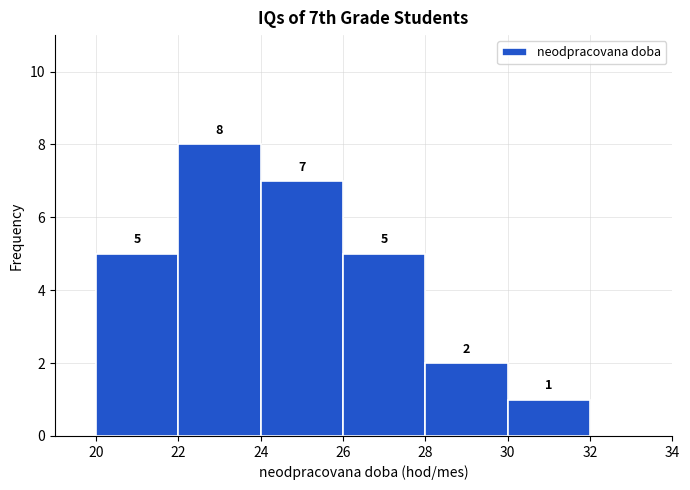

Over which range of the x-axis is the bar tallest?

22 to 24